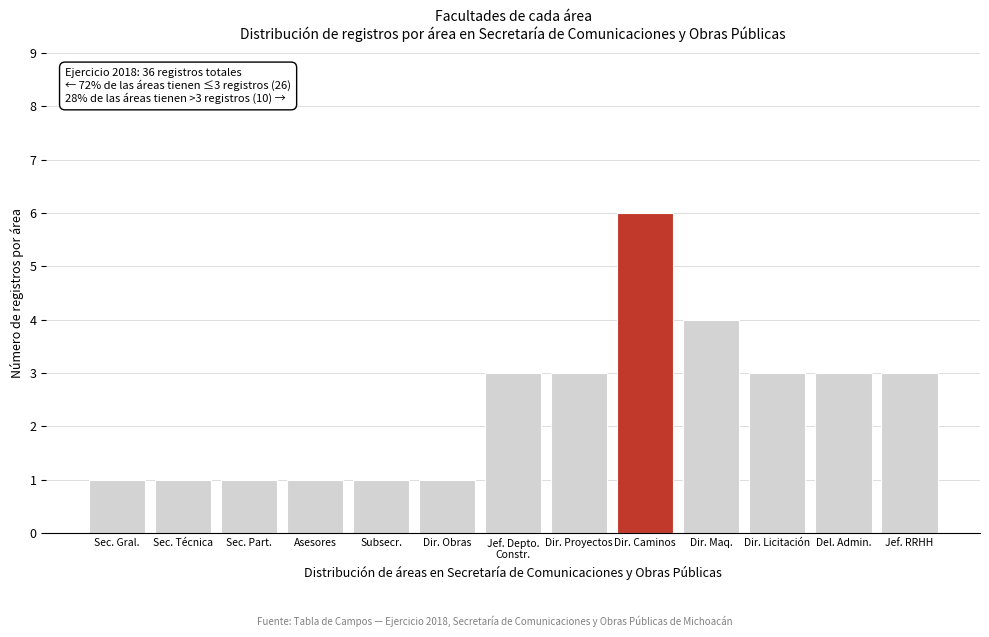

Reading right to left, transcribe all the data shown in this chart.

3	3	3	4	6	3	3	1	1	1	1	1	1